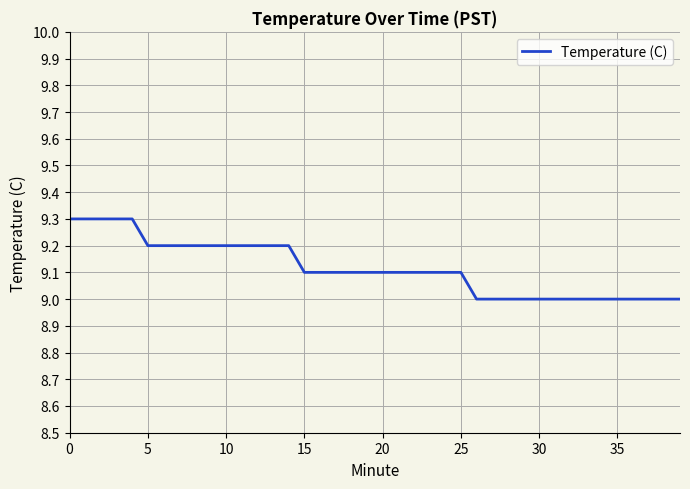

What is the sum of all values?

364.6